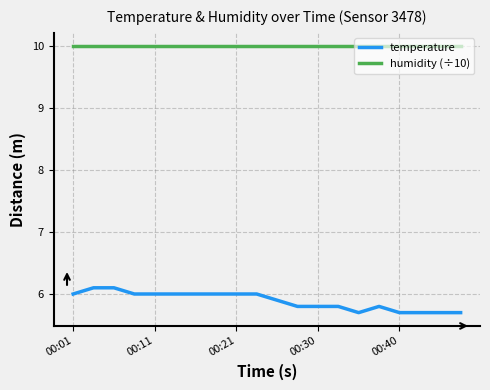

List the series in order of their peak value, highest first.

humidity (÷10), temperature